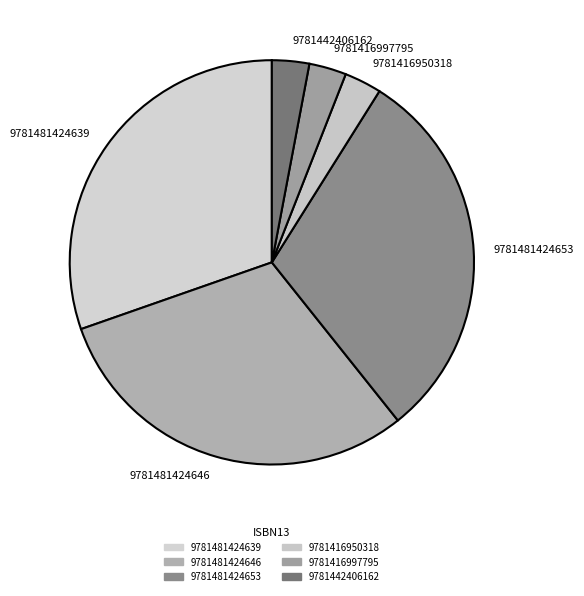

True or false: 9781481424653 accounts for 37% of the total.

False